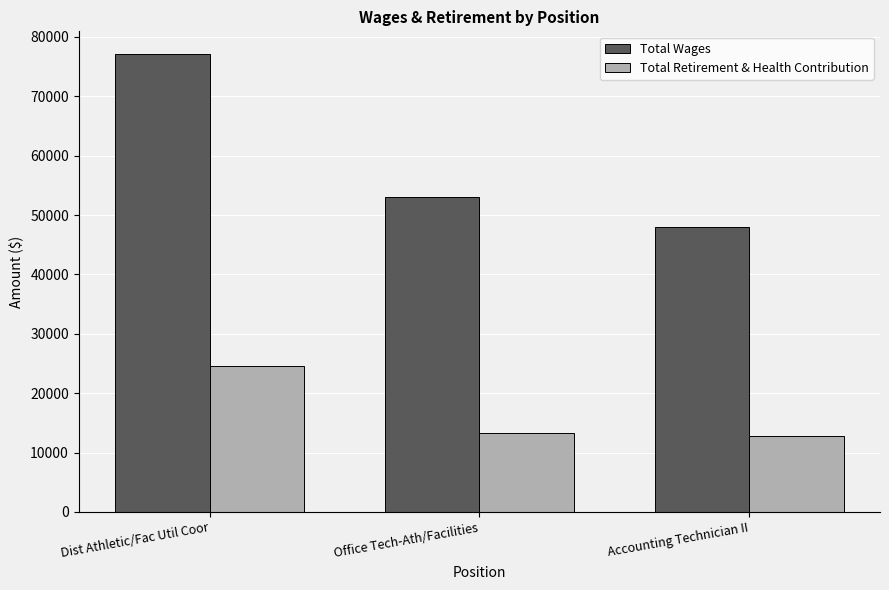

What is the total value across all series at Dist Athletic/Fac Util Coor?

101594